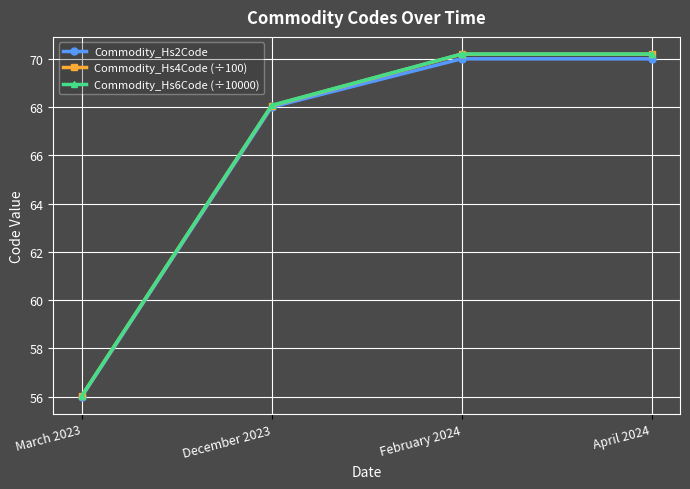

What is the total value across all series at February 2024?

210.4